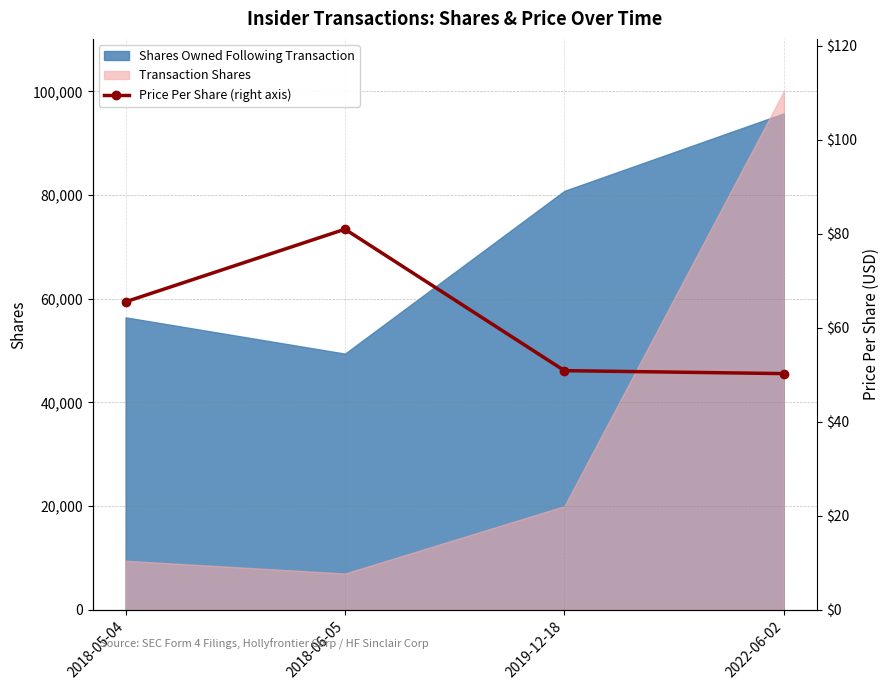

The chart shows a value of 134.6 at 2018-06-05. True or false?

False